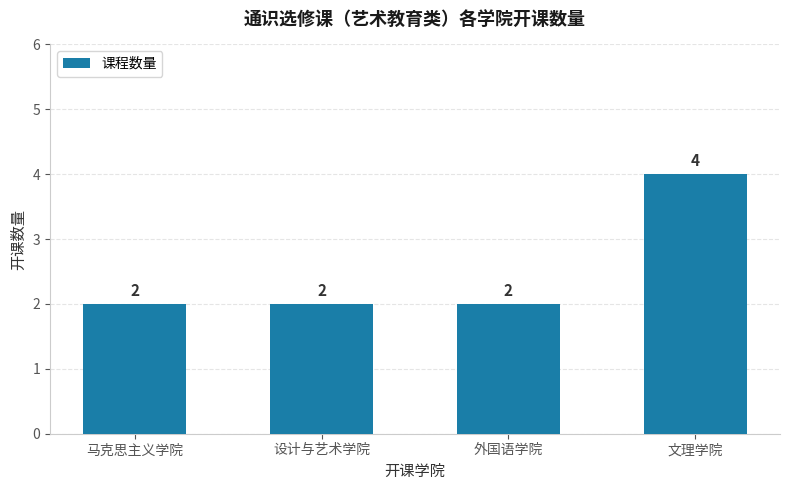

How many values are between 2 and 4?

4